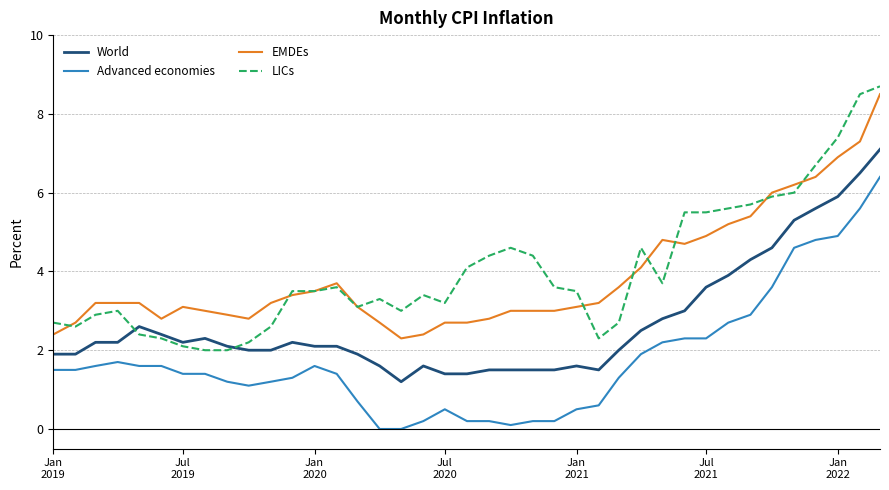

What is the maximum value shown in the chart?

8.7